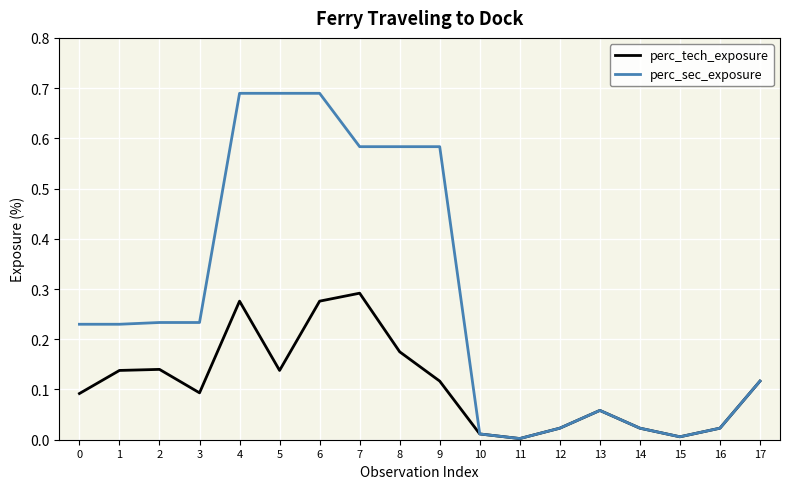

Between 6 and 17, which series saw the biggest shift?

perc_sec_exposure